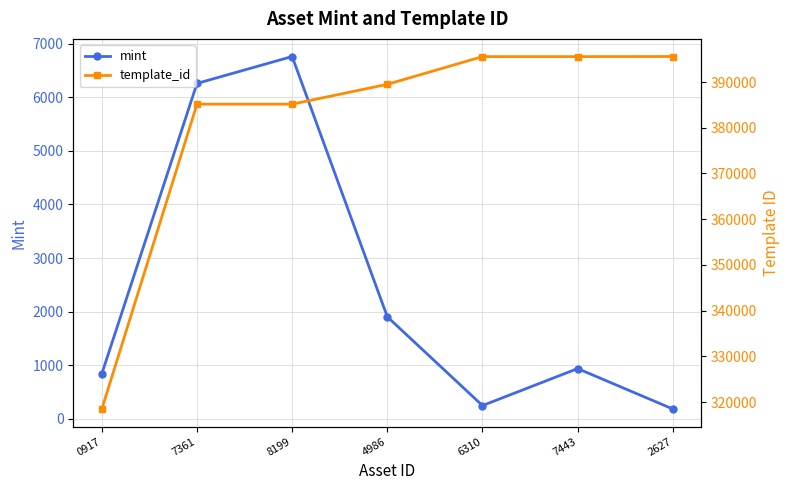

How many values in the template_id series are below 389500?

3